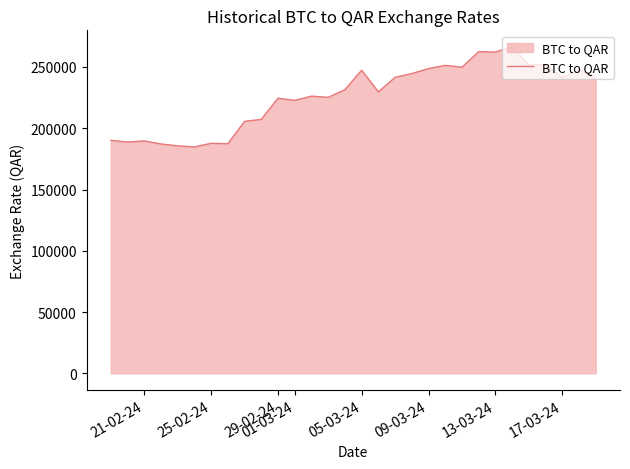

What is the smallest value displayed?

184730